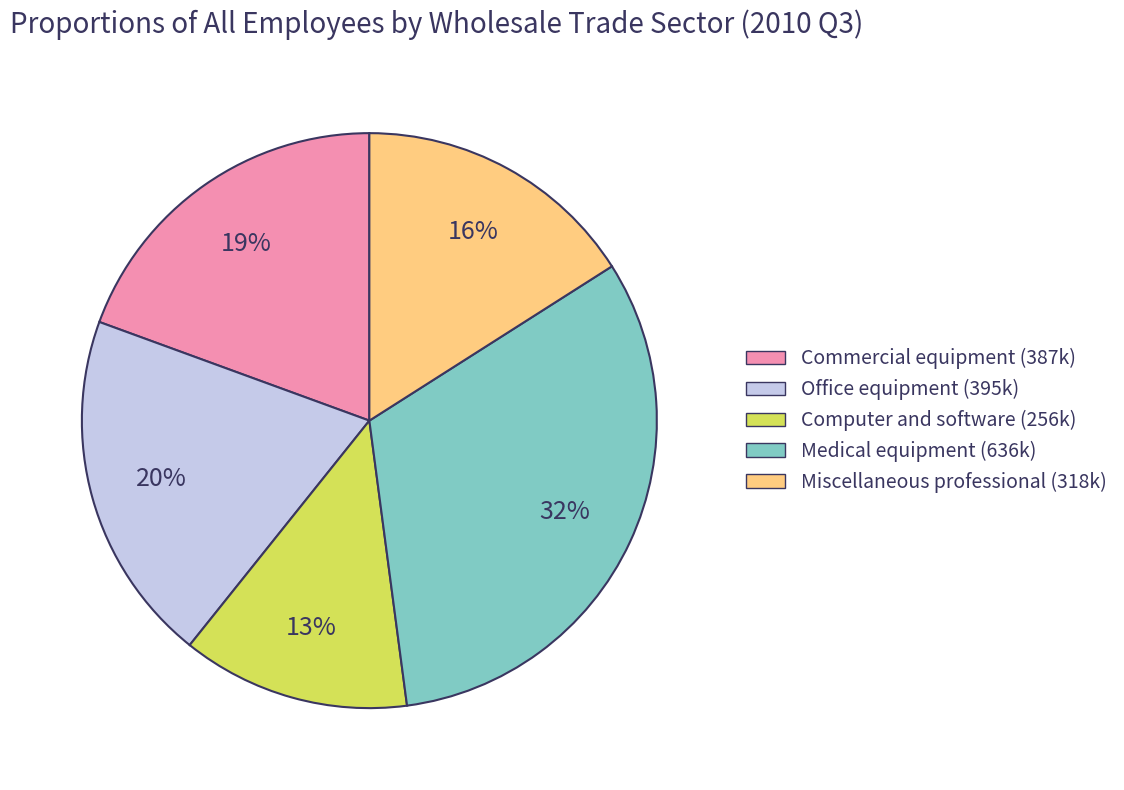

What is the ratio of the value at Computer and software (256k) to the value at Miscellaneous professional (318k)?

0.8